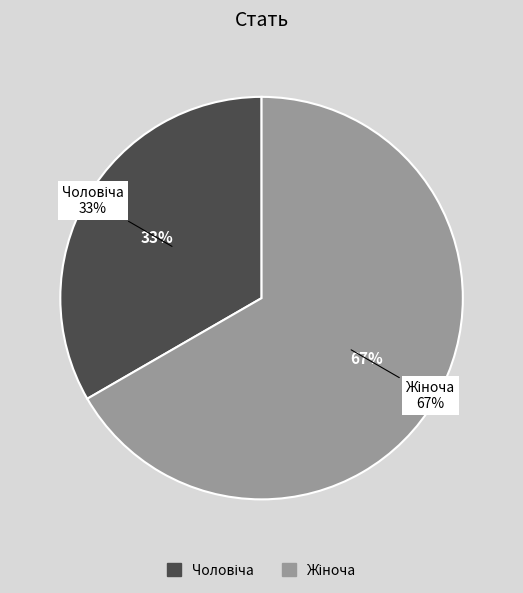

How many segments does this pie chart have?

2